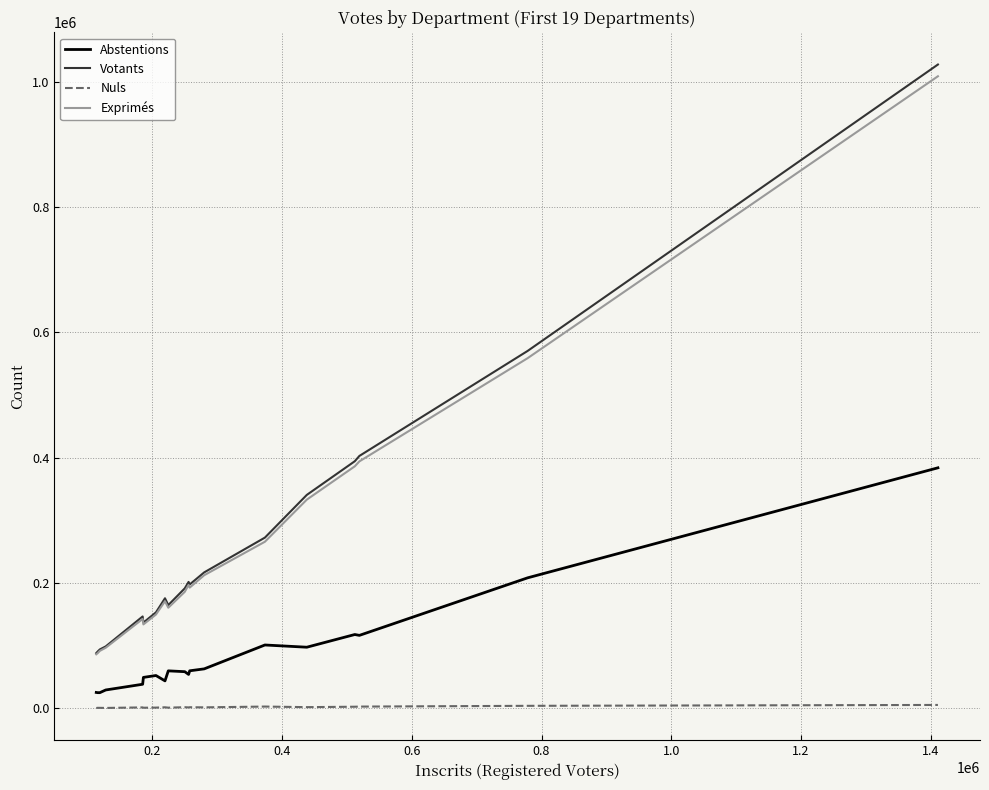

In Votants, how many points are lower than both neighbors (excluding endpoints)?

3